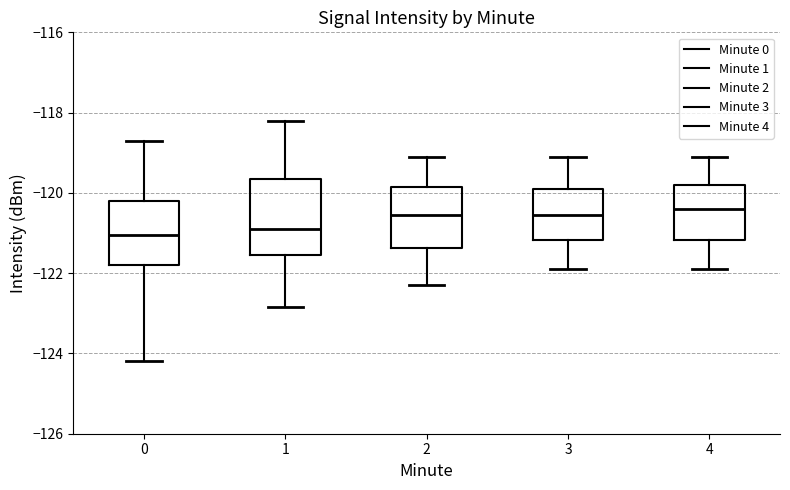

Where does the lower whisker of the box at x = 2 end on the y-axis? The values are not printed on the chart, so give them approximately, as read against the axis.

-122.2